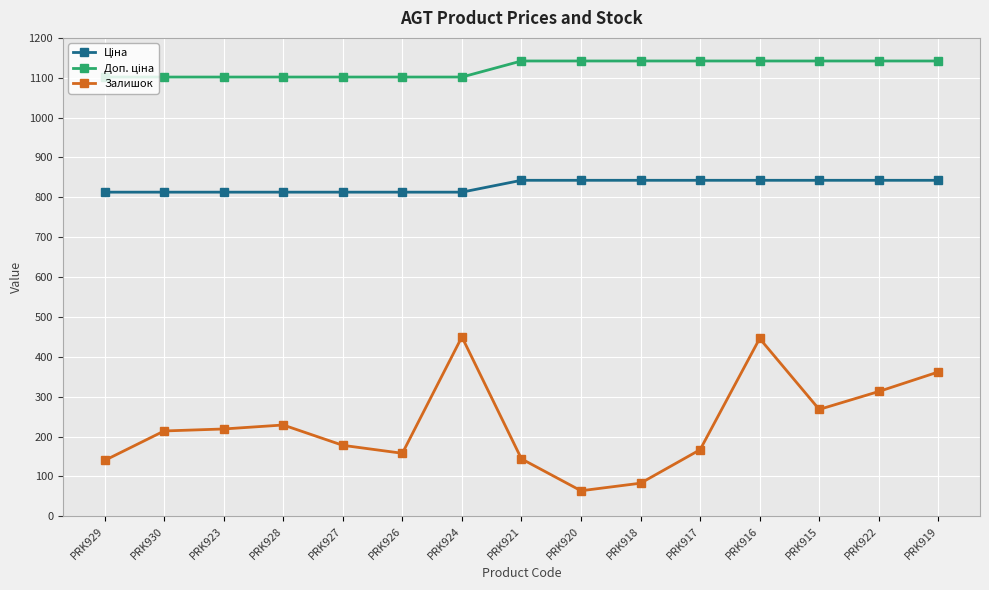

What is the maximum value shown in the chart?

1142.1